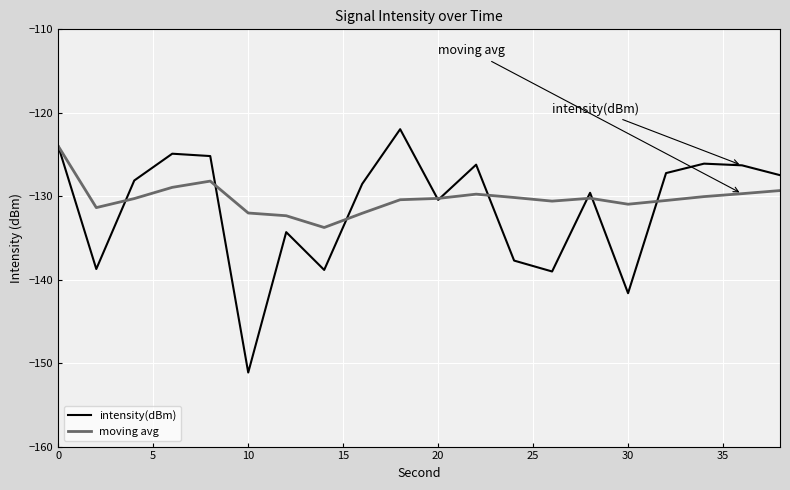

What is the minimum value shown in the chart?

-151.1